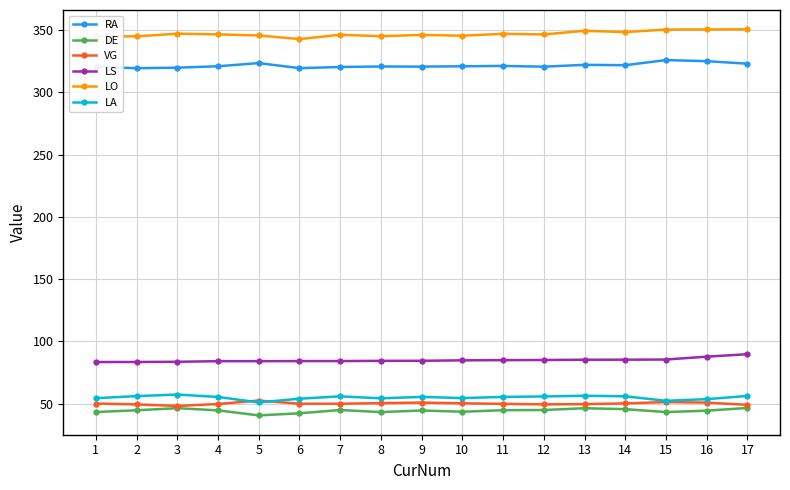

True or false: DE and LS intersect in this chart.

False